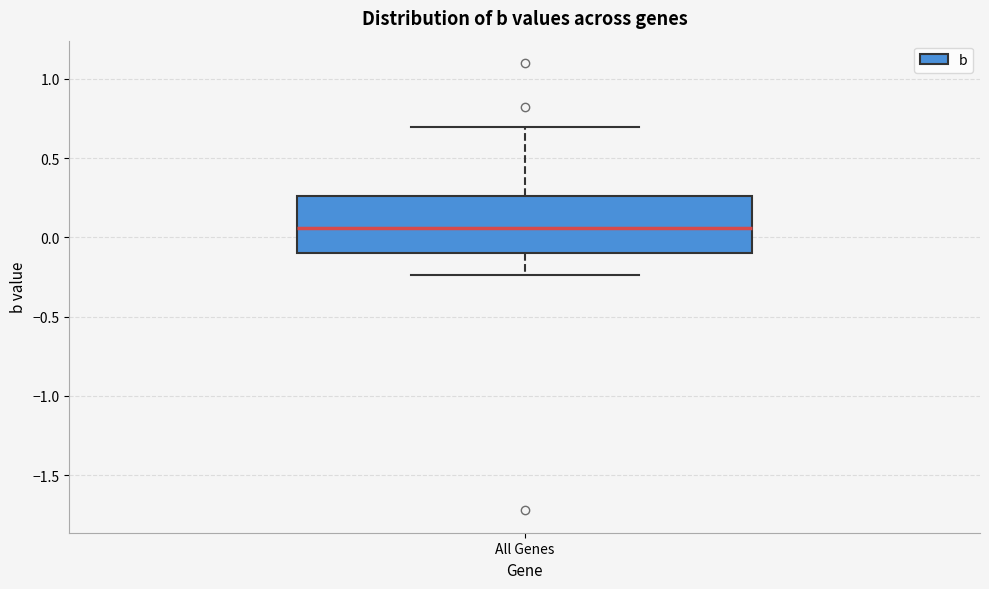

Where is the upper edge of the box for All Genes on the y-axis? The values are not printed on the chart, so give them approximately, as read against the axis.

0.25